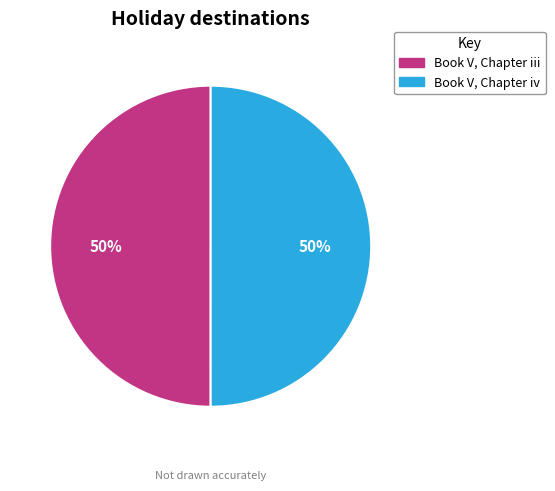

Count the number of slices in the pie.

2